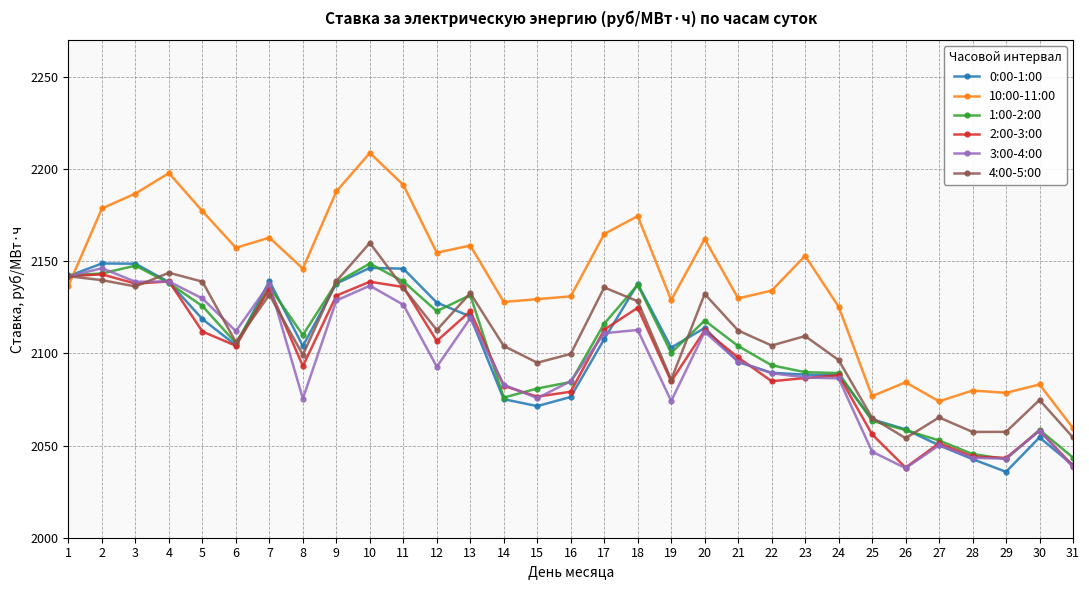

At which category is the sum across all series the highest?

10